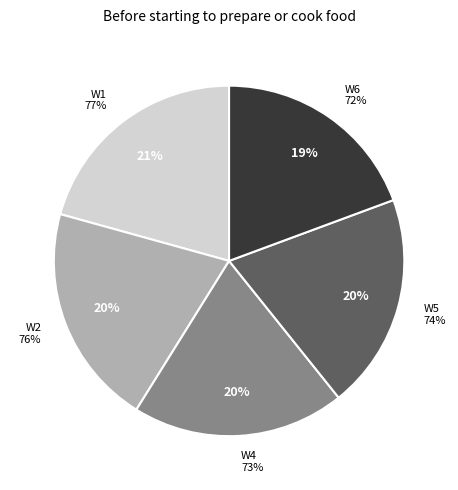

Does W1: Jul-20 to Oct-20 account for over 50% of the chart?

No